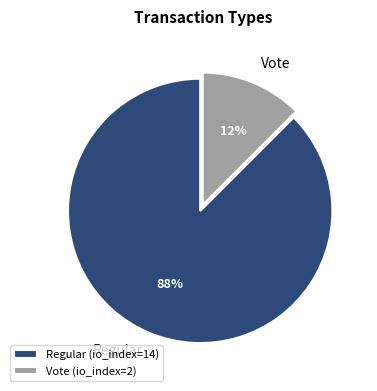

To the nearest percent, what is the average slice percentage?

50%